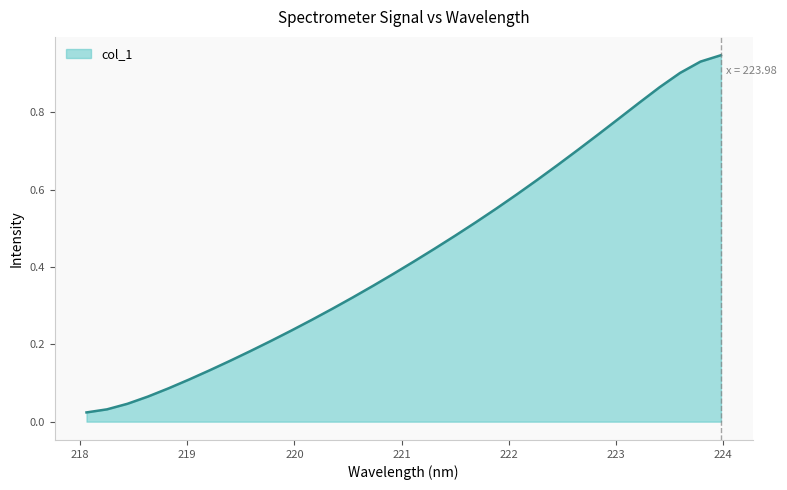

Reading left to right, extract all data points from this chart.

0.0	0.0	0.0	0.1	0.1	0.1	0.1	0.2	0.2	0.2	0.2	0.3	0.3	0.3	0.4	0.4	0.4	0.4	0.5	0.5	0.6	0.6	0.6	0.7	0.7	0.7	0.8	0.8	0.9	0.9	0.9	0.9